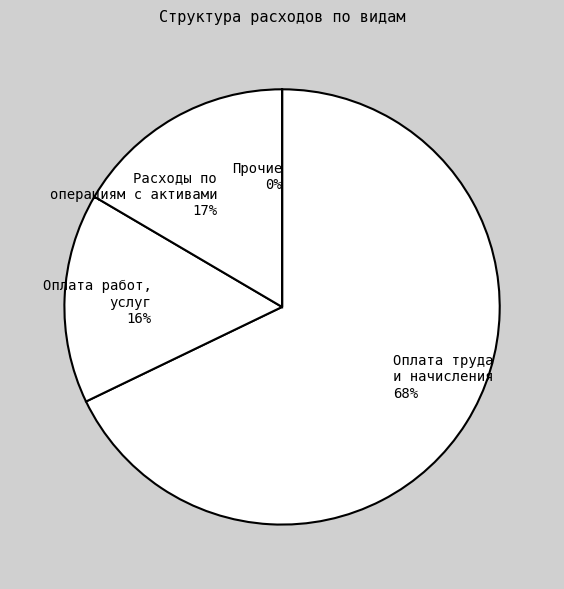

Which slice represents more than half of the pie?

Оплата труда и начисления